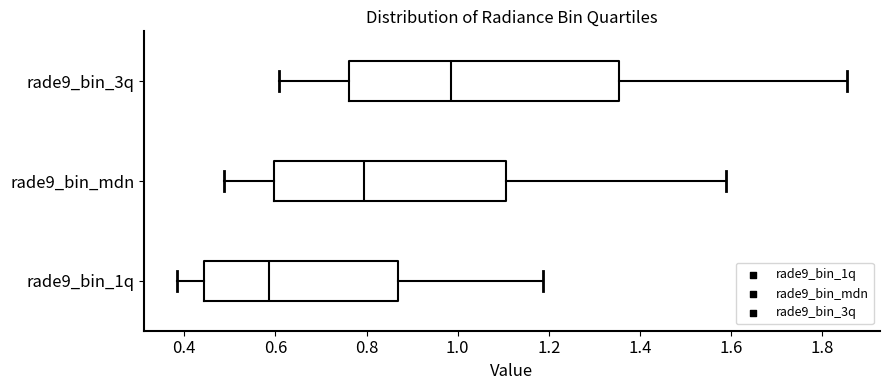

Reading bottom to top, transcribe this box plot: for each box, give where its median line is, the range the box spans, and where its two whiskers end, as read against the x-axis. The values are not printed on the chart, so give them approximately, as read against the axis.

rade9_bin_1q: median 0.58, box 0.44 to 0.86, whiskers 0.38 to 1.18
rade9_bin_mdn: median 0.80, box 0.60 to 1.10, whiskers 0.48 to 1.58
rade9_bin_3q: median 0.98, box 0.76 to 1.36, whiskers 0.60 to 1.86